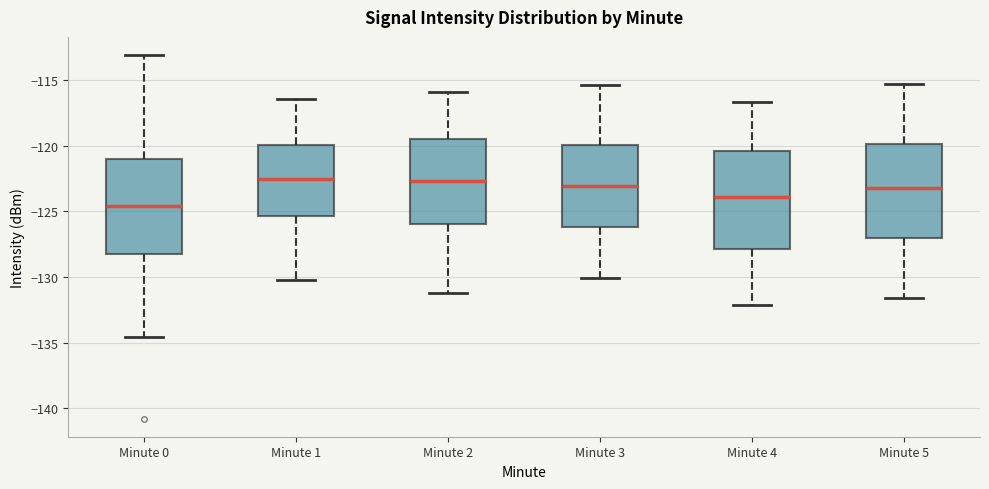

Reading left to right, transcribe this box plot: for each box, give where its median line is, the range the box spans, and where its two whiskers end, as read against the y-axis. The values are not printed on the chart, so give them approximately, as read against the axis.

Minute 0: median -124.5, box -128.5 to -121.0, whiskers -134.5 to -113.0
Minute 1: median -122.5, box -125.5 to -120.0, whiskers -130.0 to -116.5
Minute 2: median -122.5, box -126.0 to -119.5, whiskers -131.0 to -116.0
Minute 3: median -123.0, box -126.0 to -120.0, whiskers -130.0 to -115.5
Minute 4: median -124.0, box -128.0 to -120.5, whiskers -132.0 to -116.5
Minute 5: median -123.0, box -127.0 to -120.0, whiskers -131.5 to -115.5